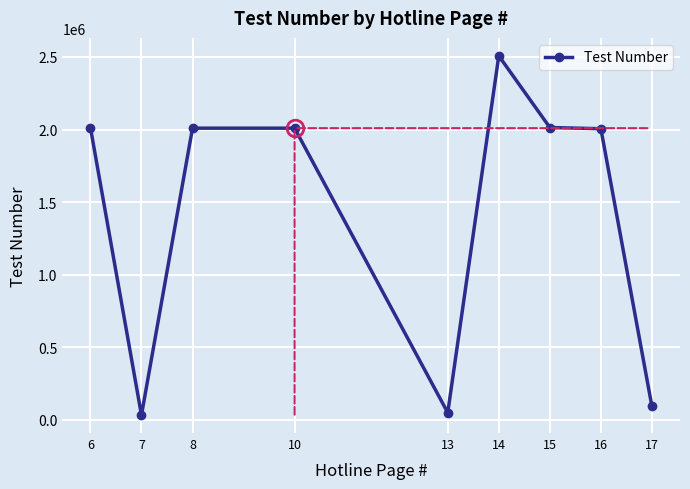

The value at 17 is 93049.0. True or false?

True